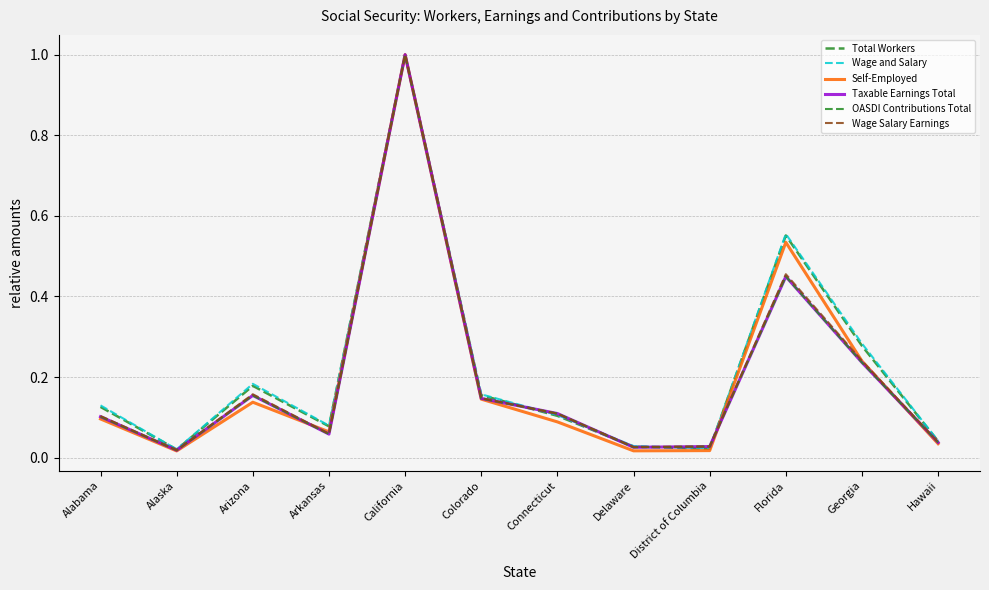

At how many categories does at least one series exceed 0?

12